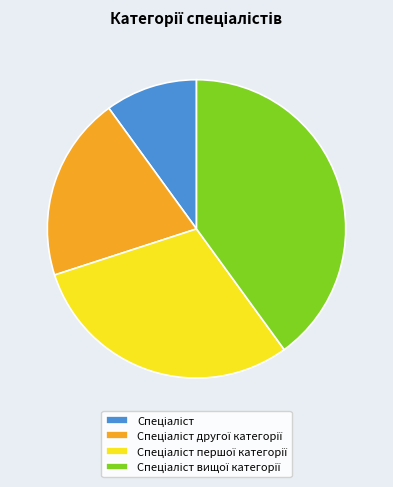

Is there a majority slice in this chart?

No